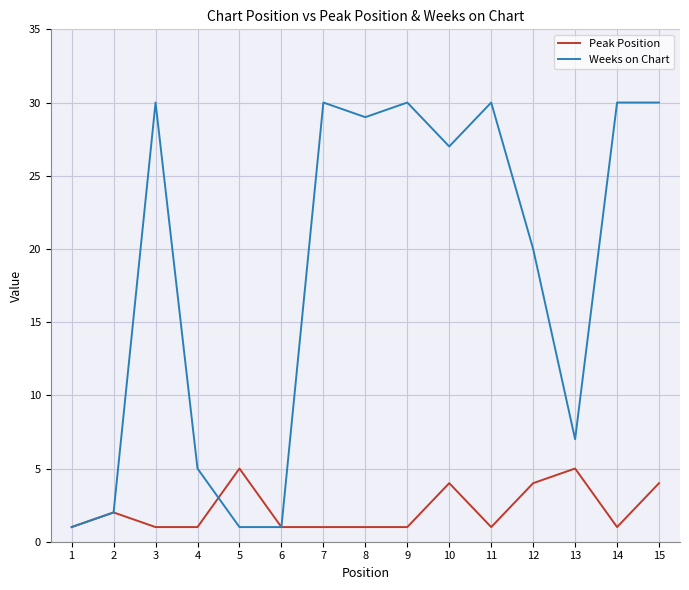

Rank the series by their maximum value, from lowest to highest.

Peak Position, Weeks on Chart